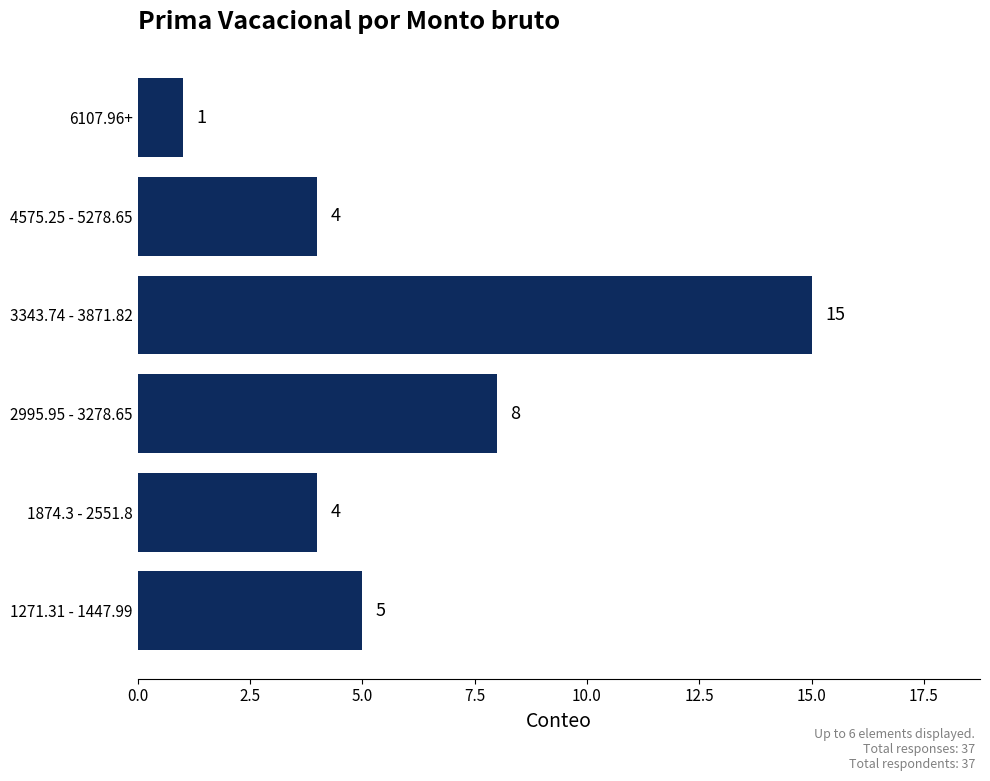

Reading bottom to top, what are all the values shown in this chart?

1271.31 - 1447.99=5	1874.3 - 2551.8=4	2995.95 - 3278.65=8	3343.74 - 3871.82=15	4575.25 - 5278.65=4	6107.96+=1